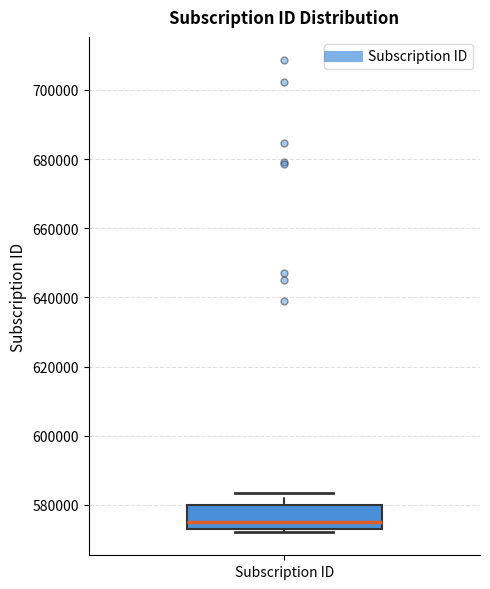

Read this box plot against the y-axis: the position of the median line, the range covered by the box, and the ends of both whiskers. The values are not printed on the chart, so give them approximately, as read against the axis.

median 574000 (just above the box's lower edge), box 574000 to 580000, whiskers 572000 to 584000